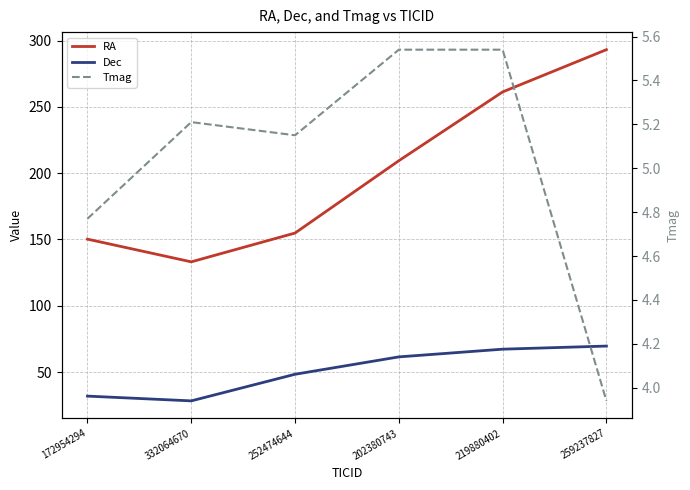

What is the highest value of the Tmag series?

5.5